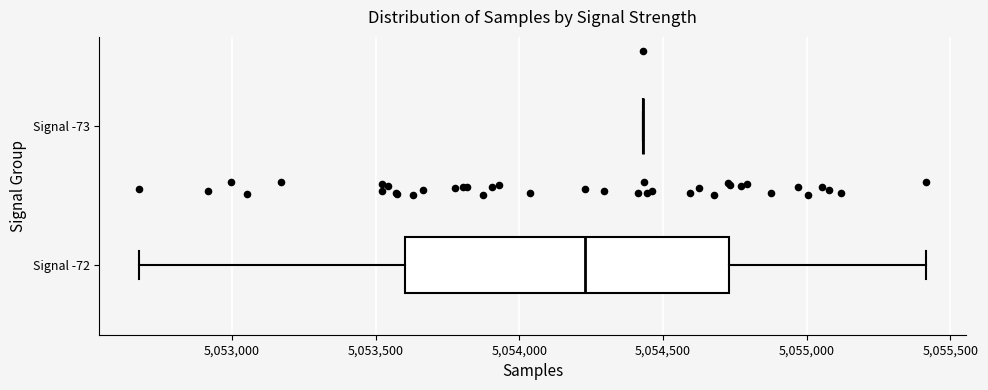

Reading bottom to top, read every box against the x-axis: the position of its median line, the range the box covers, and the ends of its whiskers. The values are not printed on the chart, so give them approximately, as read against the axis.

Signal -72: median 5054250, box 5053600 to 5054750, whiskers 5052700 to 5055400
Signal -73: box collapsed to a line at 5054450, whiskers 5054450 to 5054450